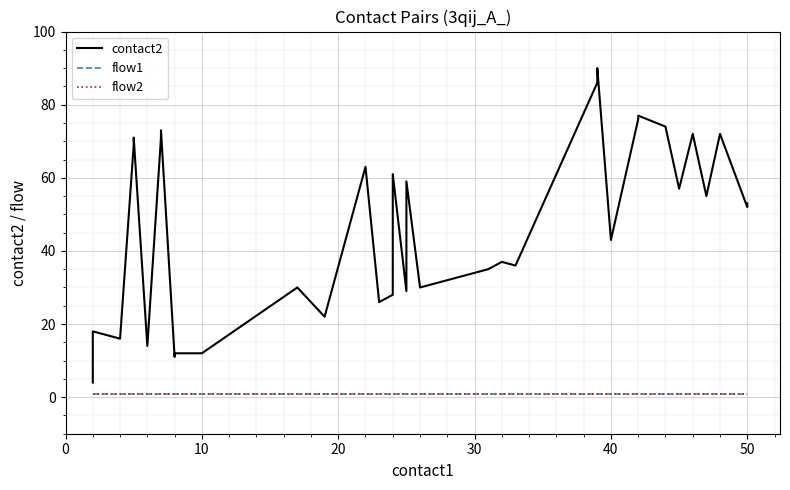

Does the chart display data point markers on the line(s)?

No